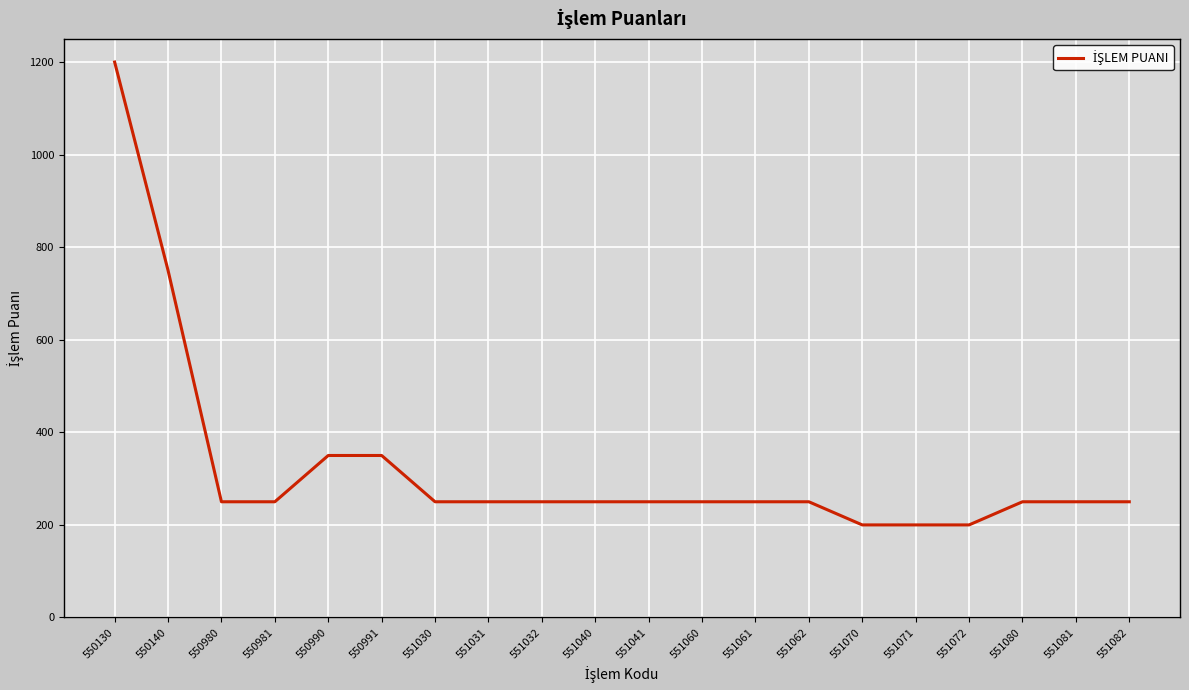

What is the average value?

325